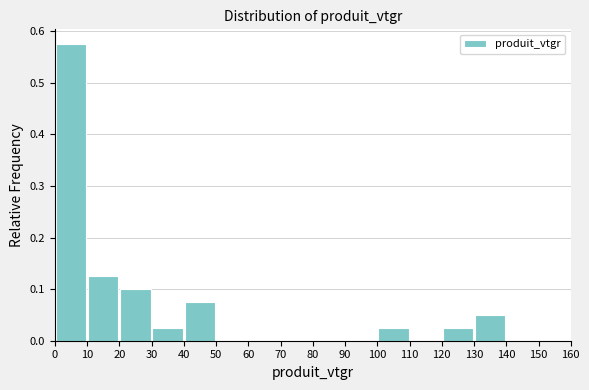

What is the height of the bar covering 120 to 130 on the x-axis? The values are not printed on the chart, so give them approximately, as read against the axis.

0.03